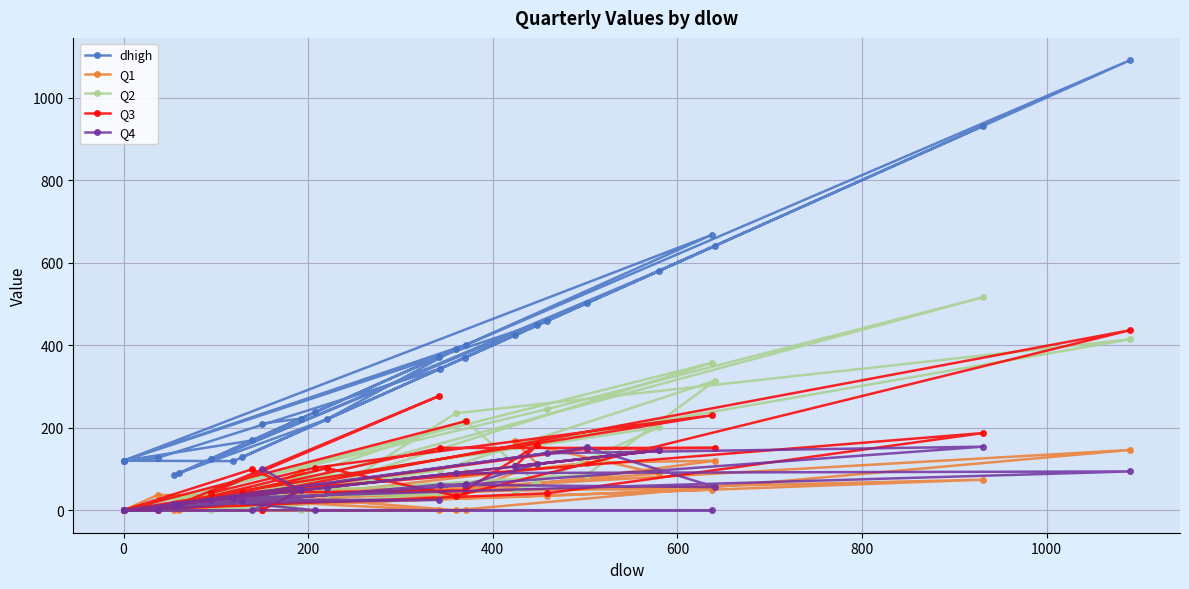

What is the value of the Q3 point at the 24th from the left?

42